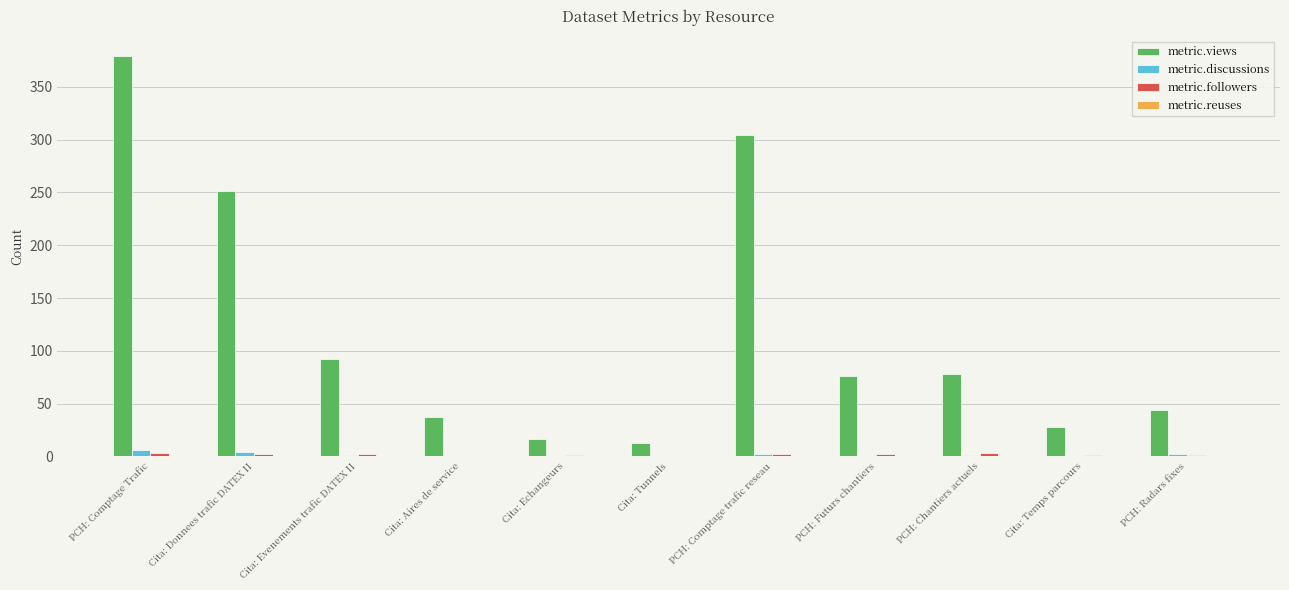

What is the sum of all metric.discussions values?

16